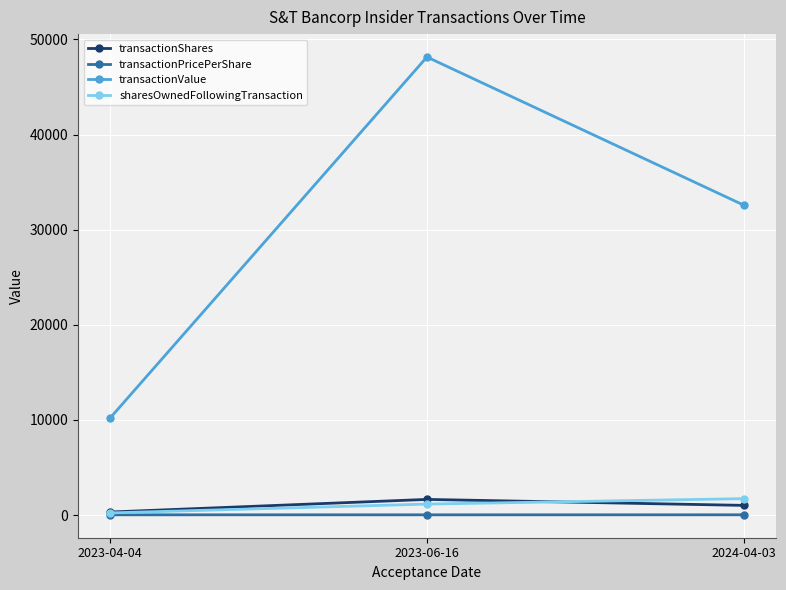

Which series has the widest spread of values?

transactionValue